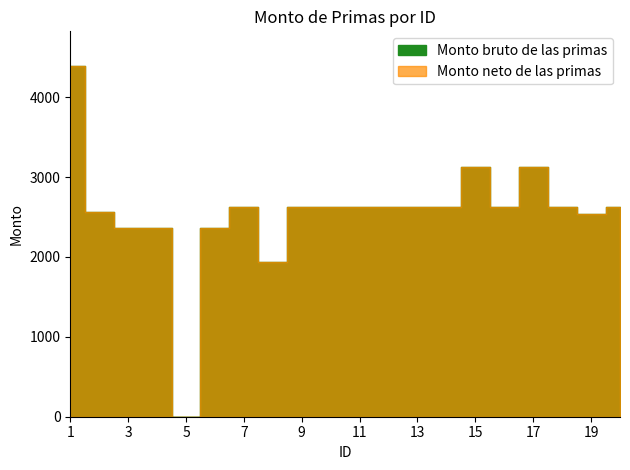

What are all the series names shown in the legend?

Monto bruto de las primas, Monto neto de las primas